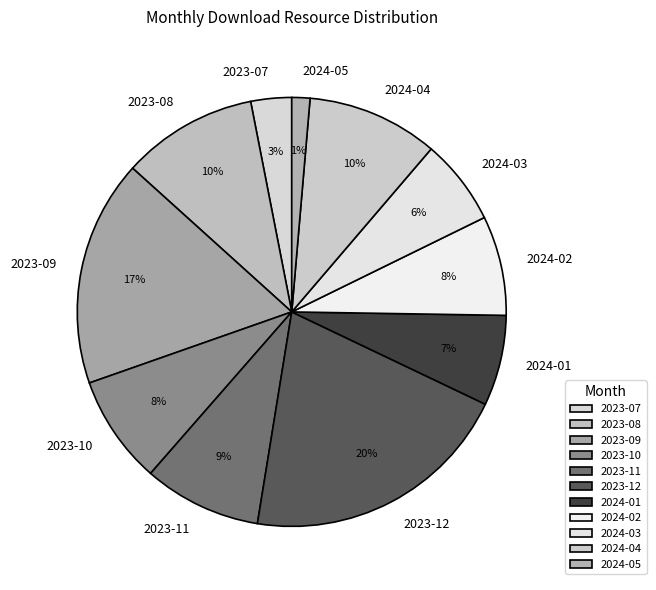

What percentage is the 2023-12 slice, to the nearest percent?

20%